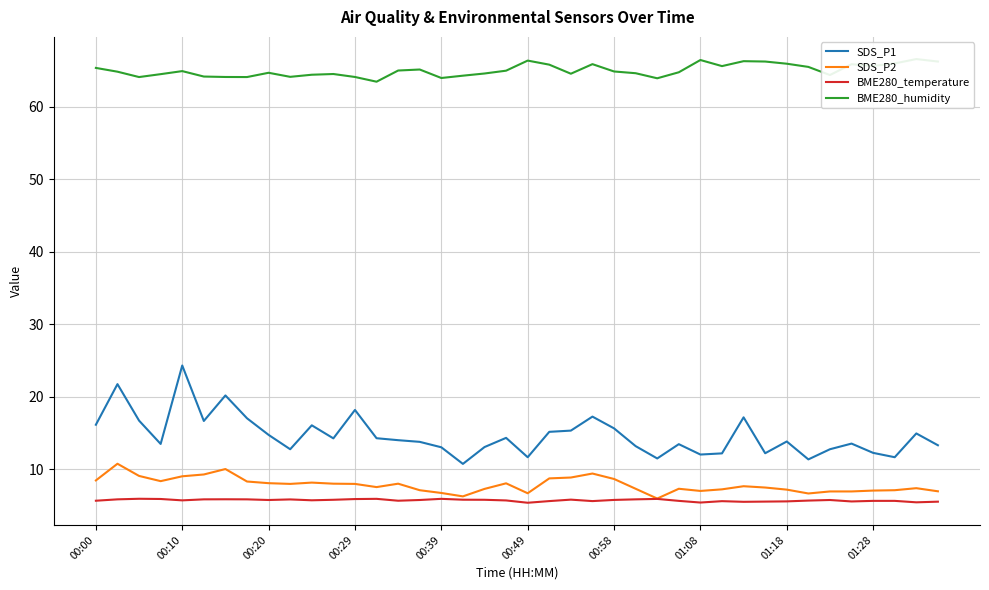

Is it true that SDS_P1 equals 5.4 at 13?

False